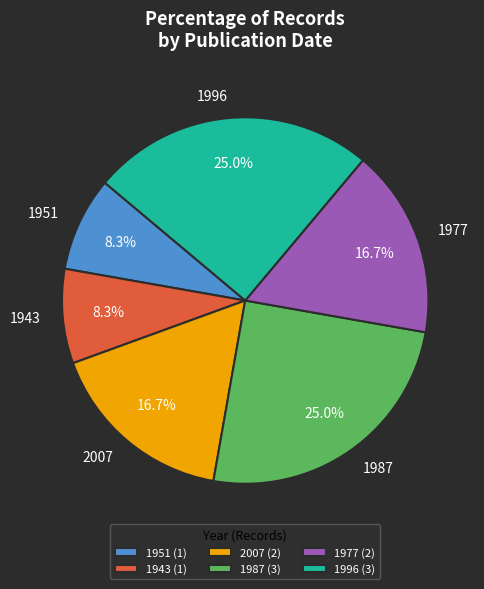

What percentage is the 1977 slice, to the nearest percent?

17%